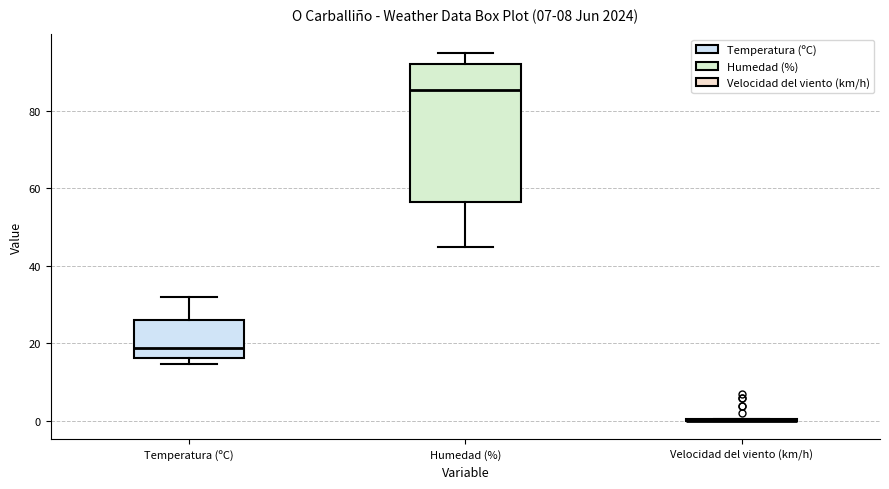

Where is the lower edge of the box for Temperatura (ºC) on the y-axis? The values are not printed on the chart, so give them approximately, as read against the axis.

16